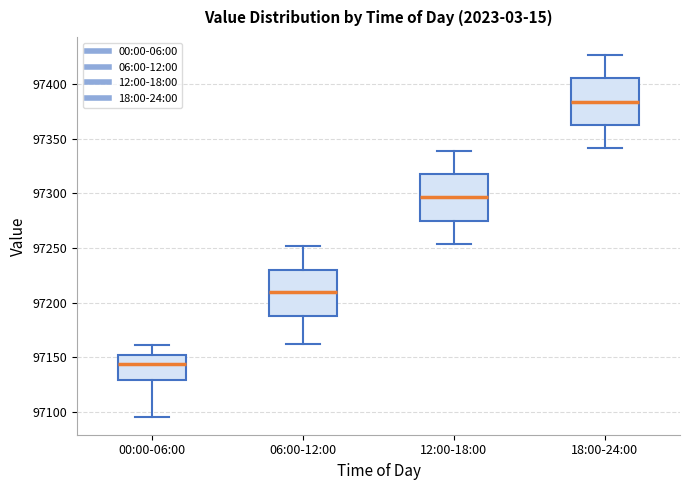

Reading left to right, read every box against the y-axis: the position of its median line, the range the box covers, and the ends of its whiskers. The values are not printed on the chart, so give them approximately, as read against the axis.

00:00-06:00: median 97145, box 97130 to 97150, whiskers 97095 to 97160
06:00-12:00: median 97210, box 97190 to 97230, whiskers 97160 to 97250
12:00-18:00: median 97295, box 97275 to 97320, whiskers 97255 to 97340
18:00-24:00: median 97385, box 97365 to 97405, whiskers 97340 to 97425